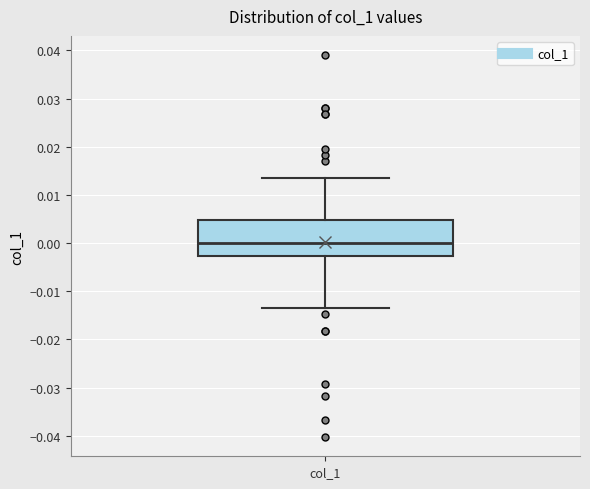

Read this box plot against the y-axis: the position of the median line, the range covered by the box, and the ends of both whiskers. The values are not printed on the chart, so give them approximately, as read against the axis.

median 0.000, box -0.003 to 0.005, whiskers -0.013 to 0.013